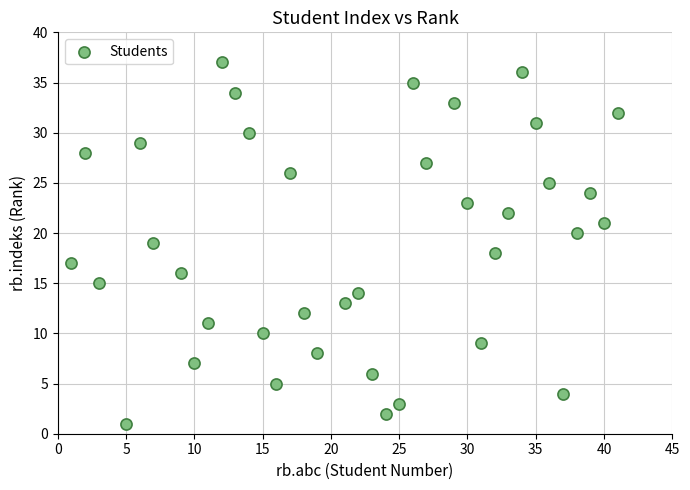

What is the range of Y values (max minus min)?

36